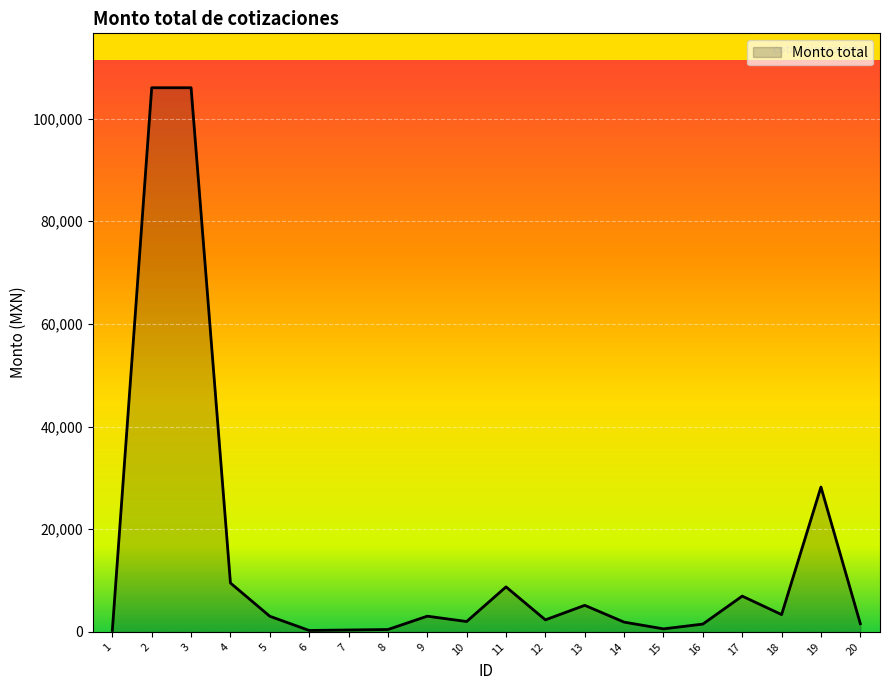

Where does the data first go above 3046?

2